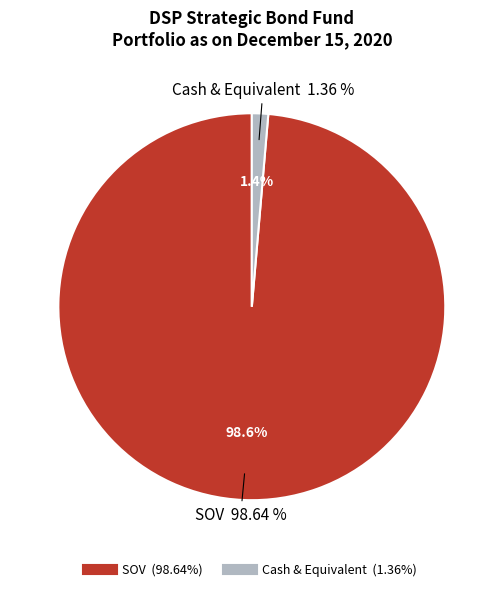

To the nearest percent, what is the average slice percentage?

50%